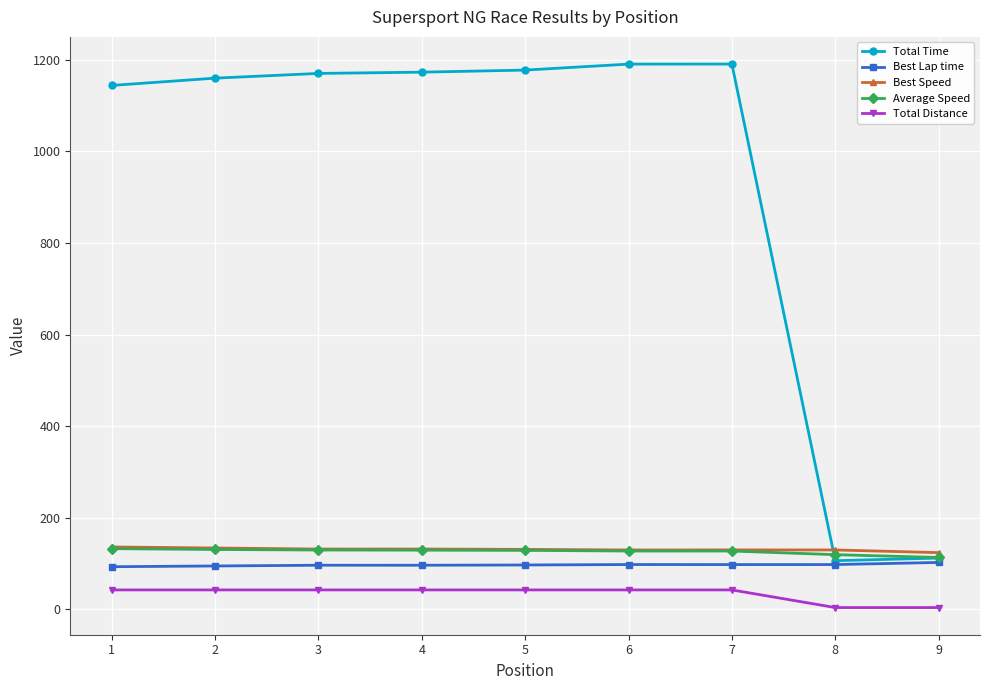

The Average Speed series shows 167.4 at 9. True or false?

False